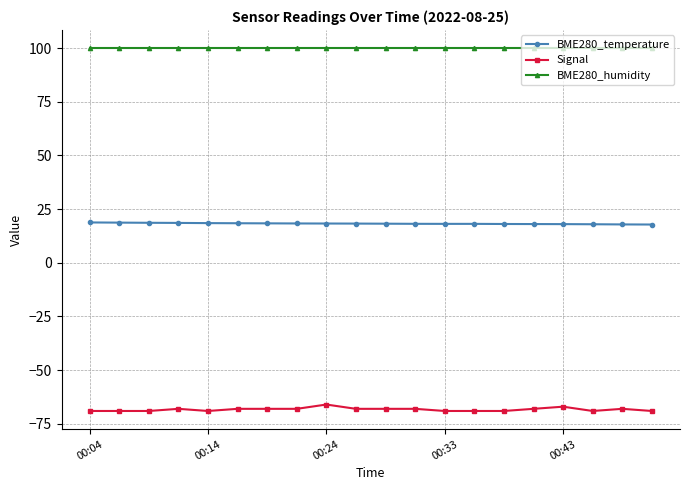

Does the chart have visible grid lines?

Yes